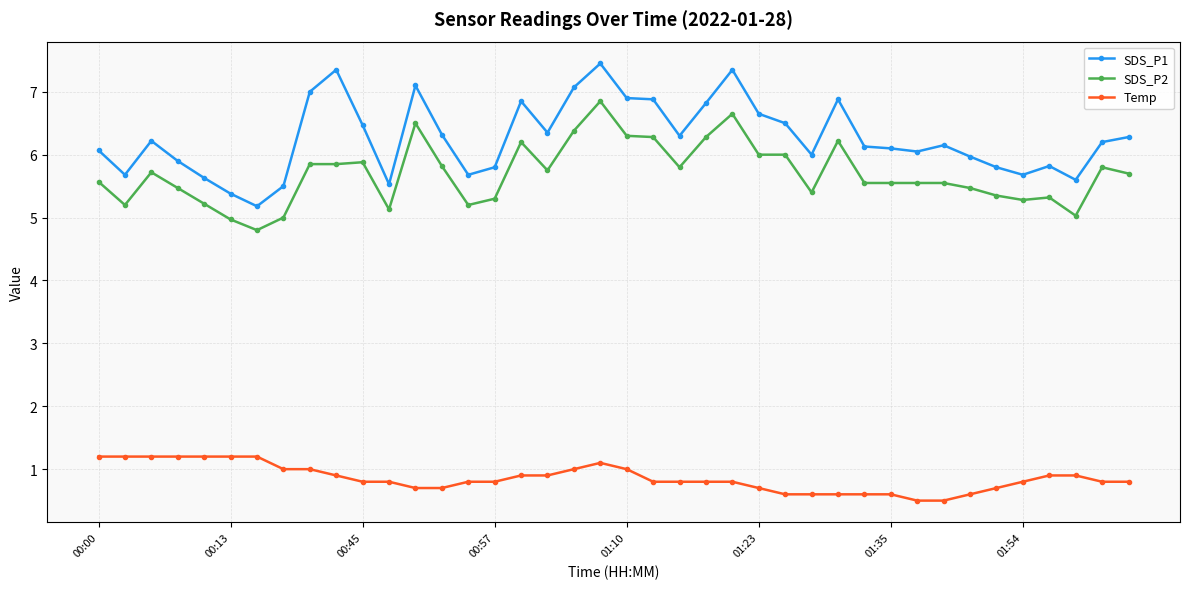

What is the minimum value for SDS_P1?

5.2